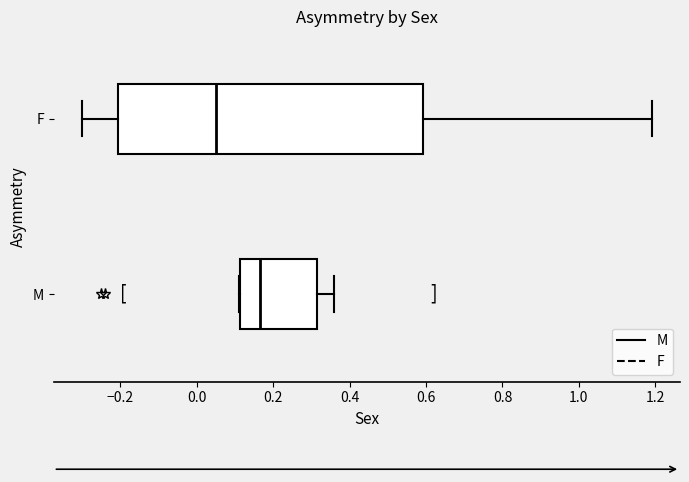

Which box is the widest, from its left edge to its right edge?

F